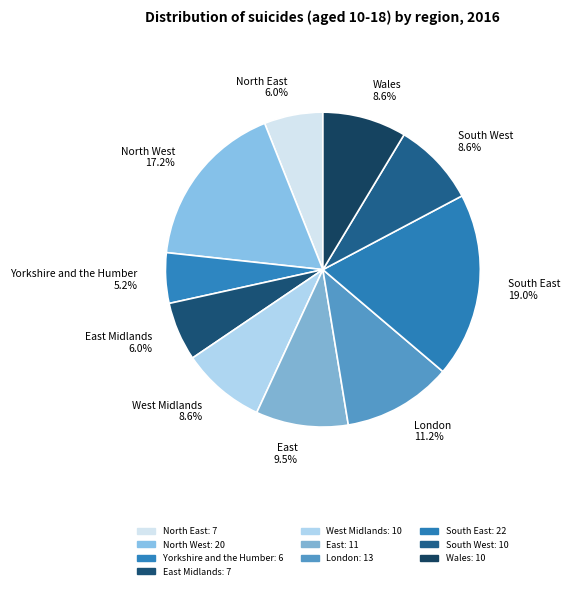

Is there a majority slice in this chart?

No